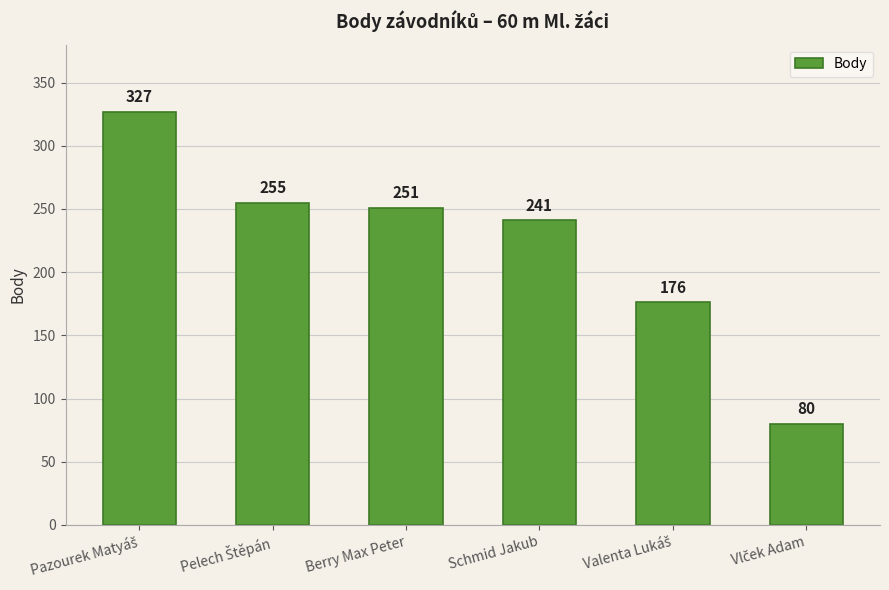

Is it true that the value at Schmid Jakub is 241?

True